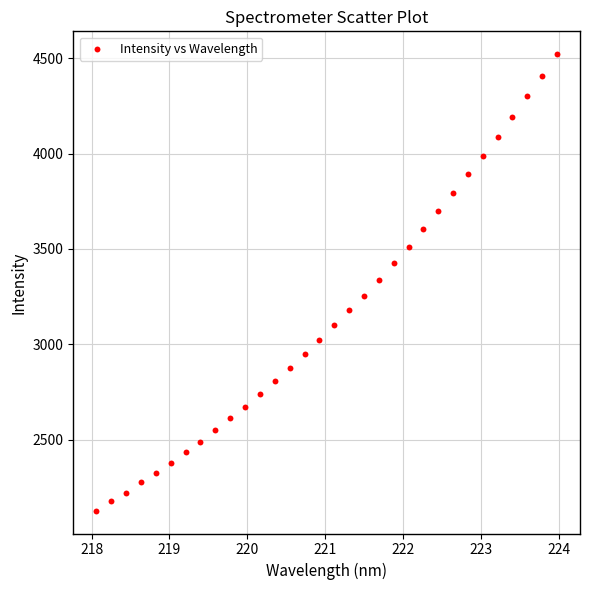

What is the range of Y values (max minus min)?

2396.1